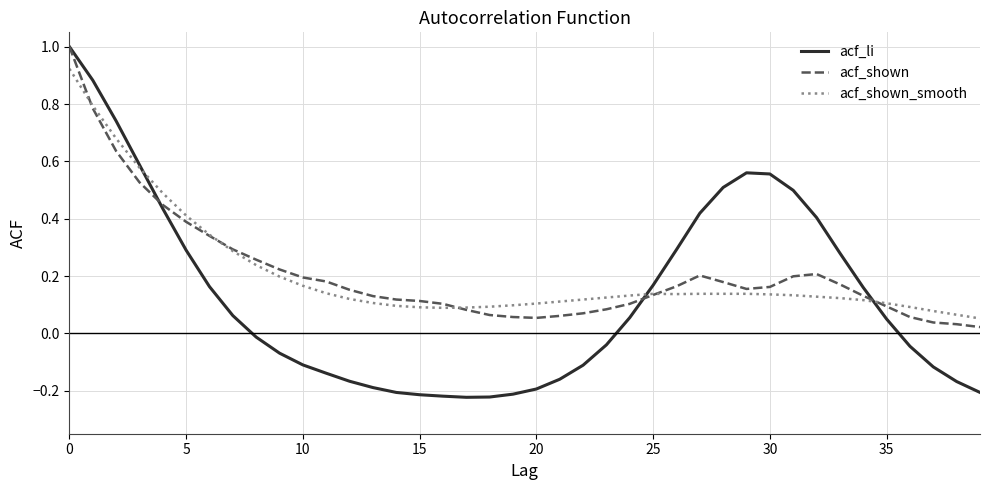

What are all the series names shown in the legend?

acf_li, acf_shown, acf_shown_smooth